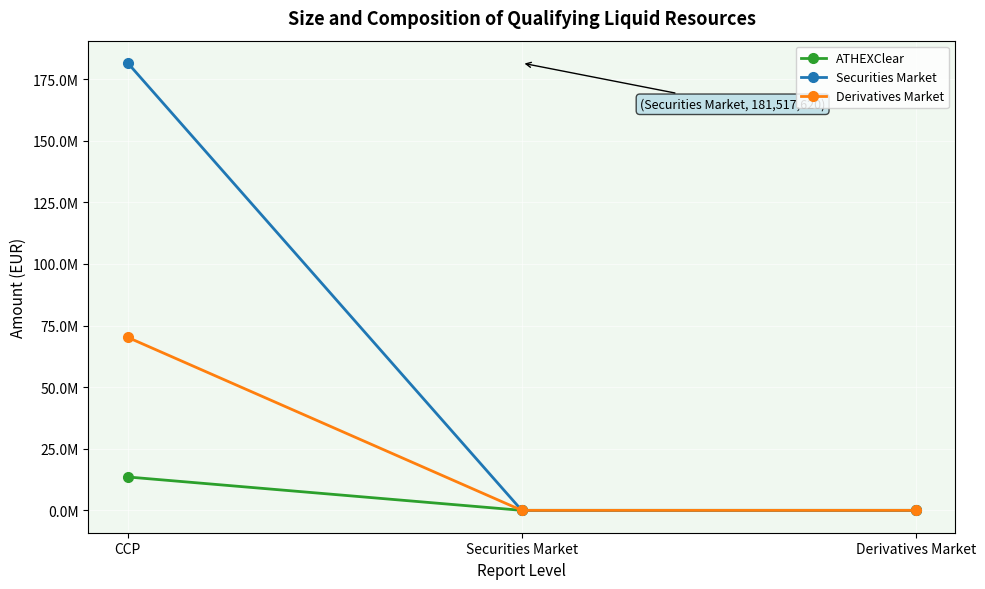

Which label corresponds to the largest value in the chart?

CCP